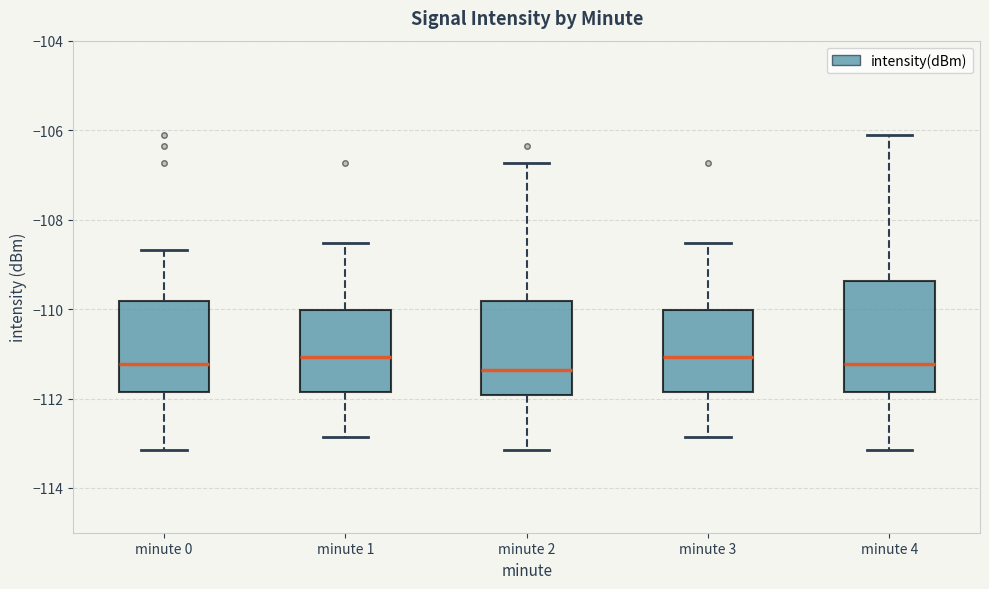

Where does the median line of the box for minute 0 sit on the y-axis? The values are not printed on the chart, so give them approximately, as read against the axis.

-111.2